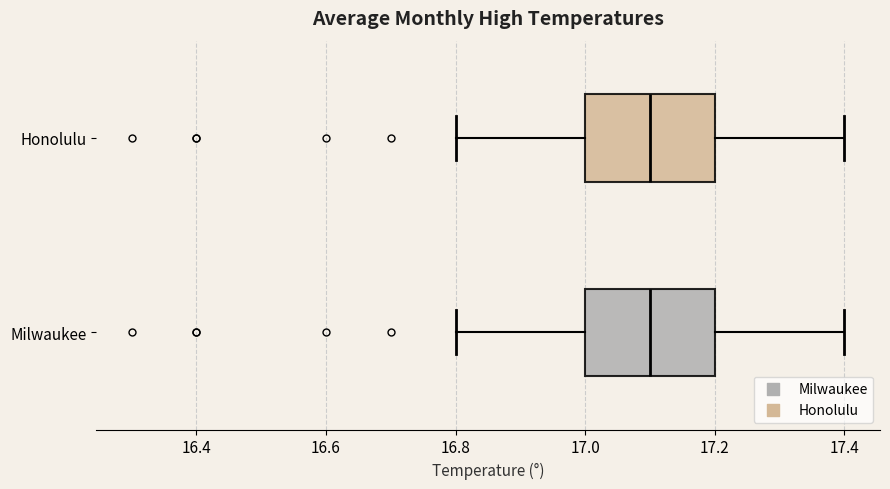

Where is the left edge of the box for Milwaukee on the x-axis? The values are not printed on the chart, so give them approximately, as read against the axis.

17.0